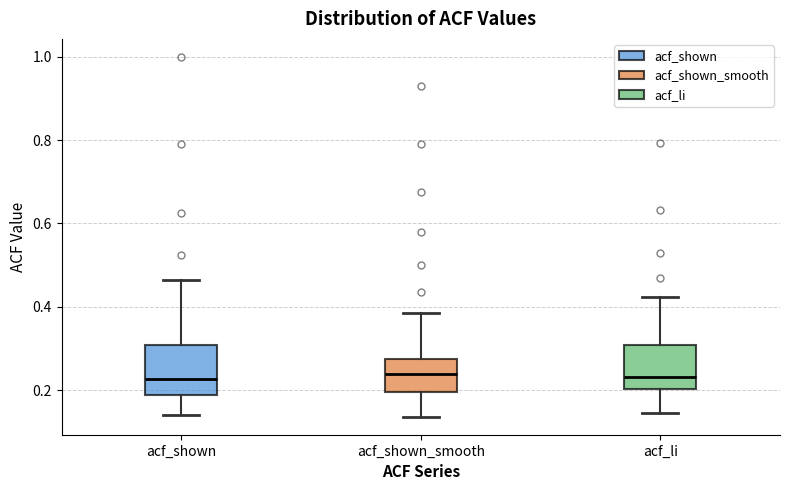

Reading left to right, read every box against the y-axis: the position of its median line, the range the box covers, and the ends of its whiskers. The values are not printed on the chart, so give them approximately, as read against the axis.

acf_shown: median 0.22, box 0.18 to 0.30, whiskers 0.14 to 0.46
acf_shown_smooth: median 0.24, box 0.20 to 0.28, whiskers 0.14 to 0.38
acf_li: median 0.24, box 0.20 to 0.30, whiskers 0.14 to 0.42